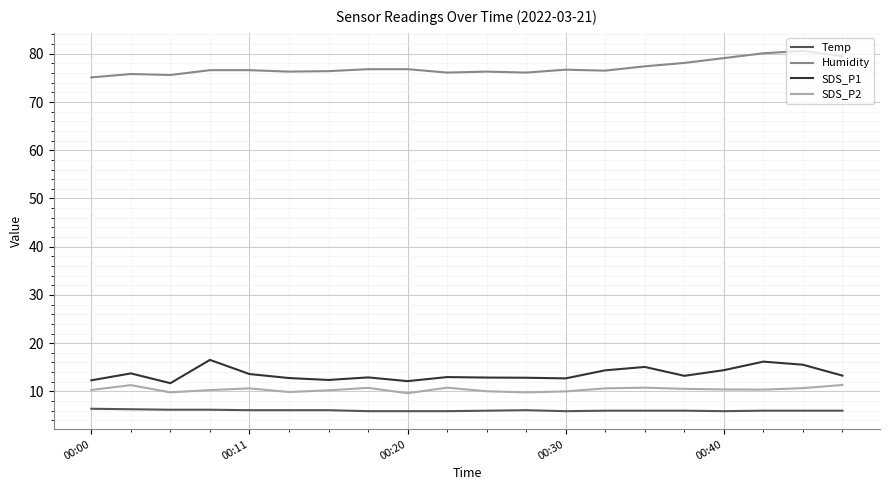

What is the difference between the maximum and minimum values in the SDS_P1 series?

4.8